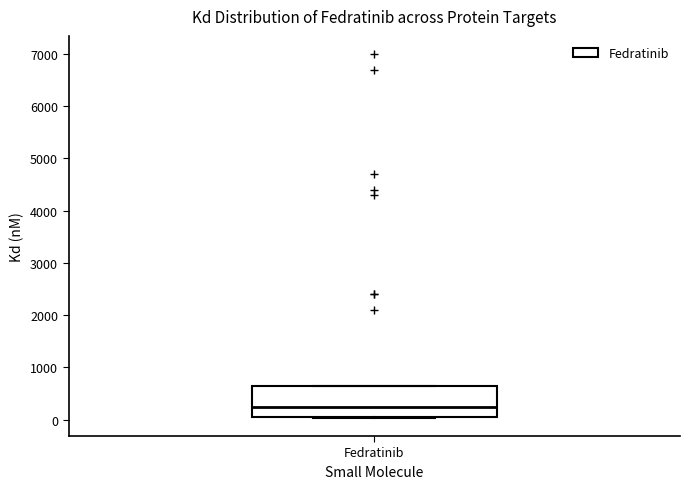

Read this box plot against the y-axis: the position of the median line, the range covered by the box, and the ends of both whiskers. The values are not printed on the chart, so give them approximately, as read against the axis.

median 200, box 100 to 700, whiskers 0 to 700